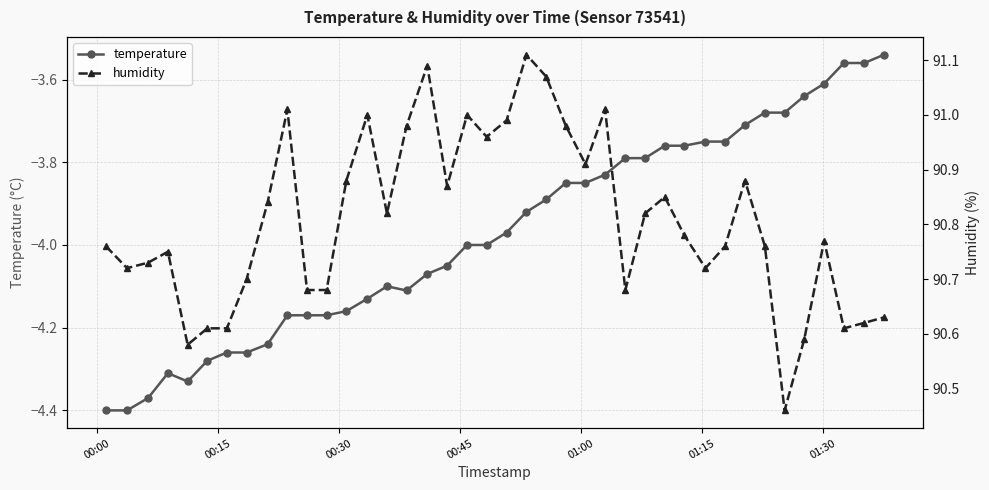

True or false: temperature has more than 0 points higher than both neighbors.

True